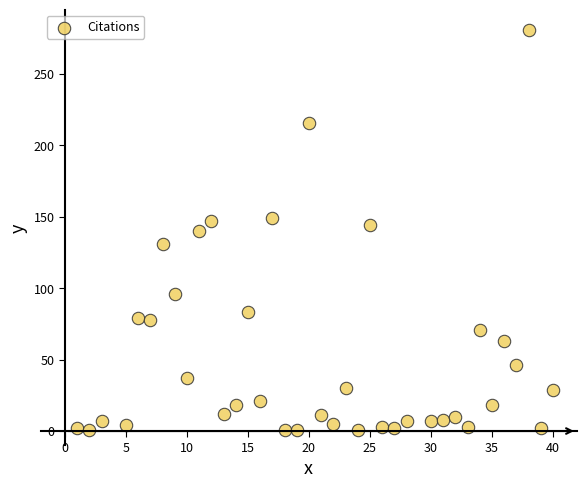

What is the range of X values (max minus min)?

39